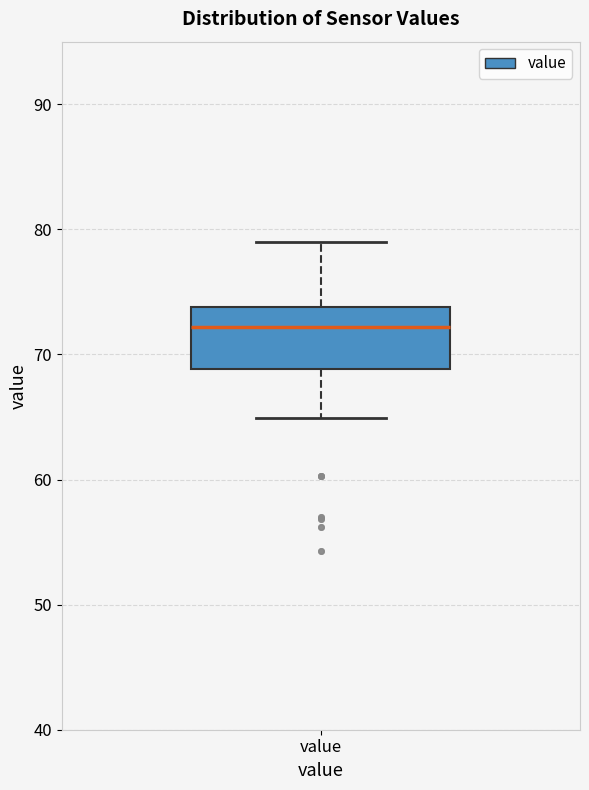

Read this box plot against the y-axis: the position of the median line, the range covered by the box, and the ends of both whiskers. The values are not printed on the chart, so give them approximately, as read against the axis.

median 72, box 69 to 74, whiskers 65 to 79